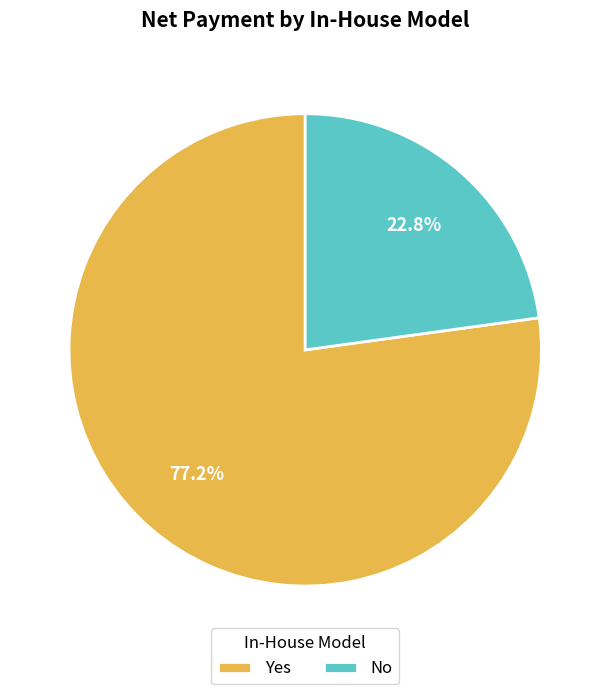

How many segments does this pie chart have?

2